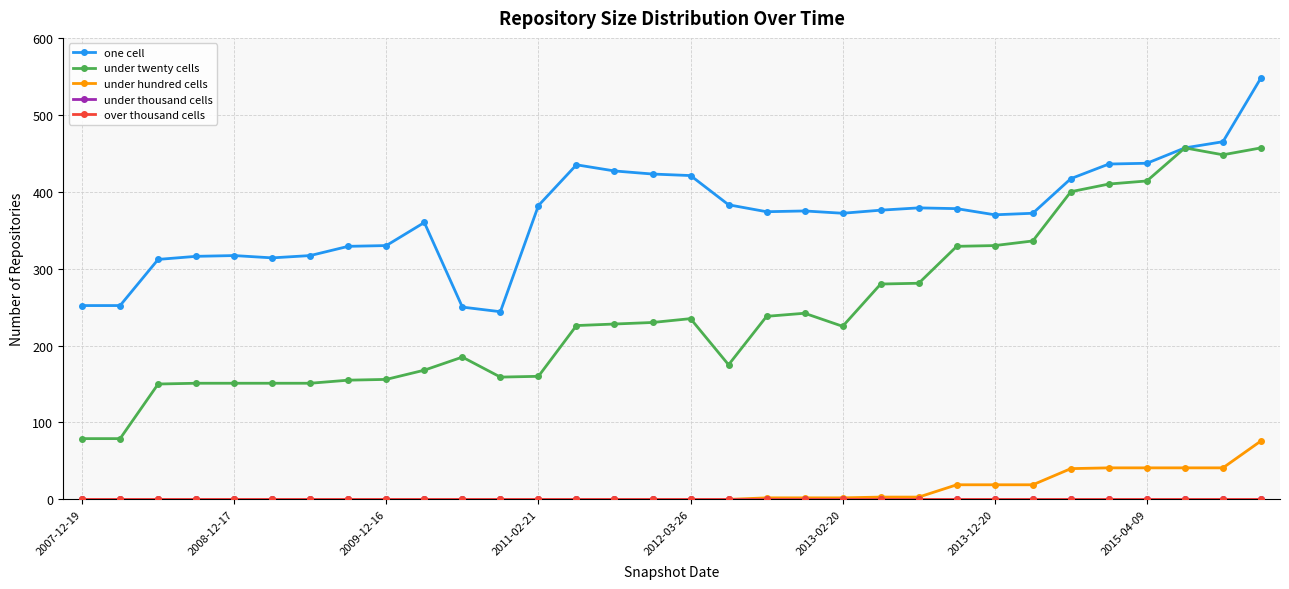

Is this an area chart (filled region under the line)?

No